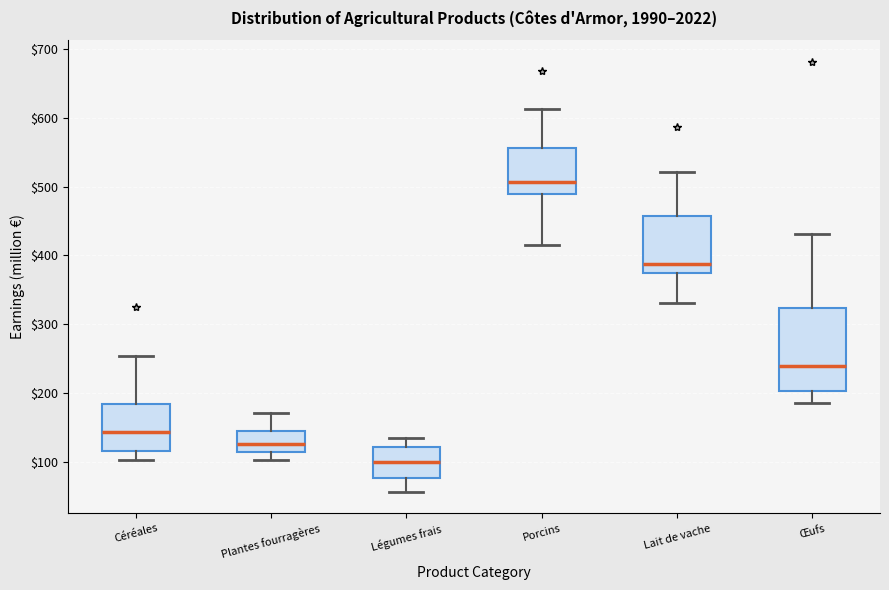

Reading left to right, transcribe this box plot: for each box, give where its median line is, the range the box spans, and where its two whiskers end, as read against the y-axis. The values are not printed on the chart, so give them approximately, as read against the axis.

Céréales: median 140, box 120 to 180, whiskers 100 to 250
Plantes fourragères: median 130, box 110 to 140, whiskers 100 to 170
Légumes frais: median 100, box 80 to 120, whiskers 60 to 130
Porcins: median 510, box 490 to 560, whiskers 420 to 610
Lait de vache: median 390, box 370 to 460, whiskers 330 to 520
Œufs: median 240, box 200 to 320, whiskers 180 to 430